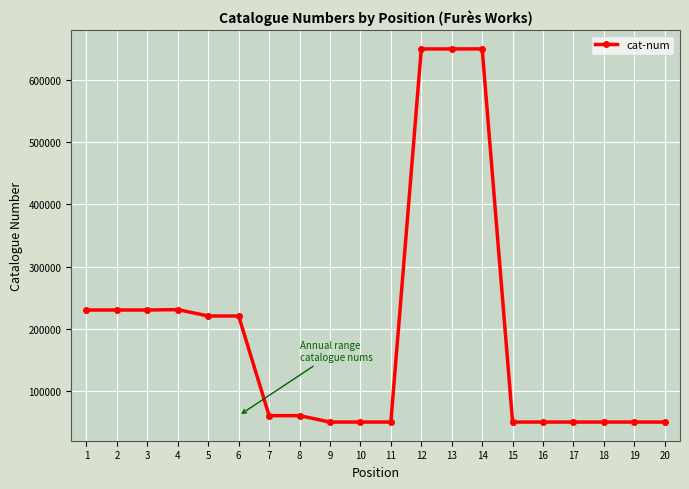

Is this an area chart (filled region under the line)?

No